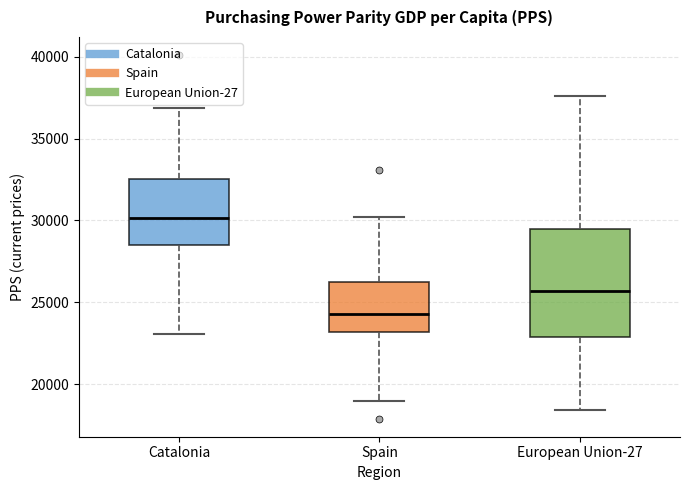

Which box has the highest median line?

Catalonia